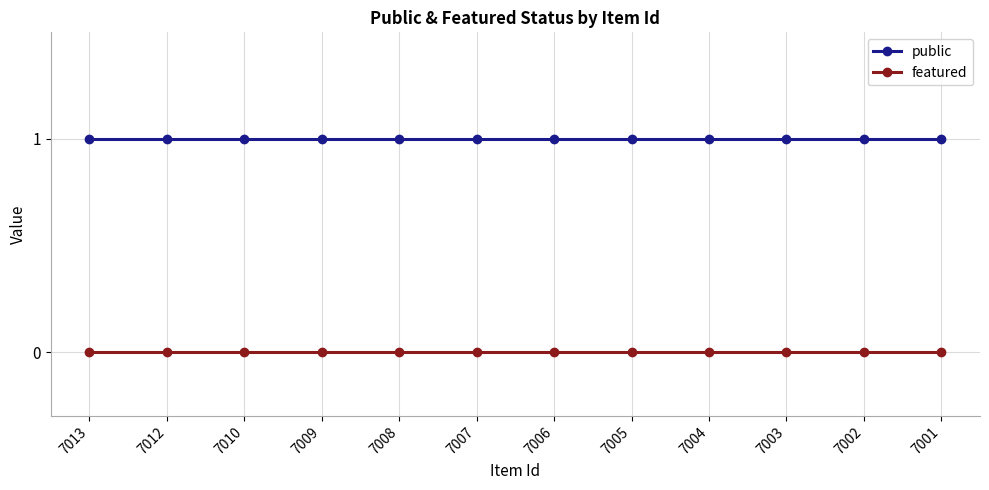

What is the sum of the public values at 7013 and 7001?

2